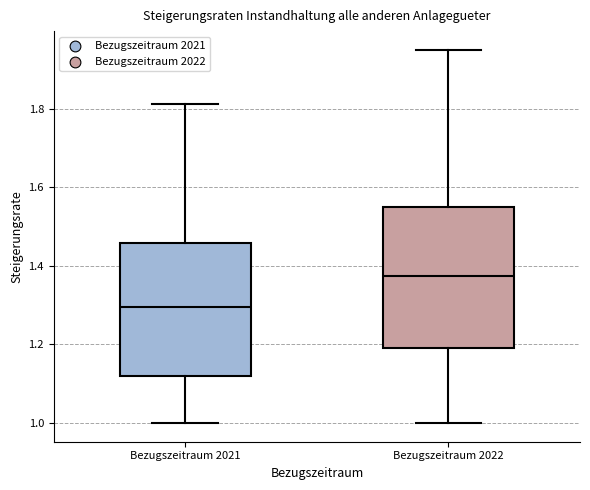

Which box's median line is the lowest?

Bezugszeitraum 2021